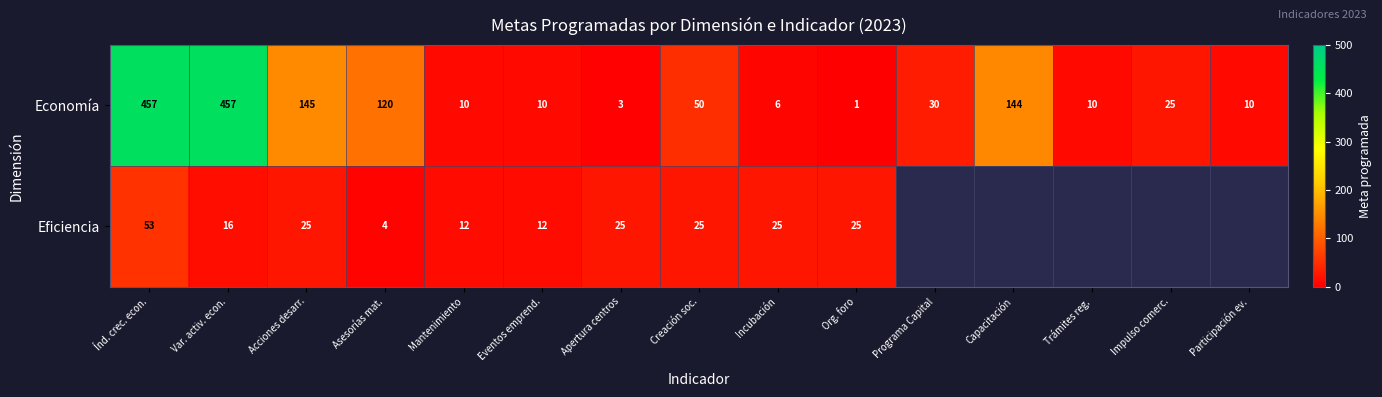

Between Índ. crec. econ. and Mantenimiento, which is larger?

Índ. crec. econ.